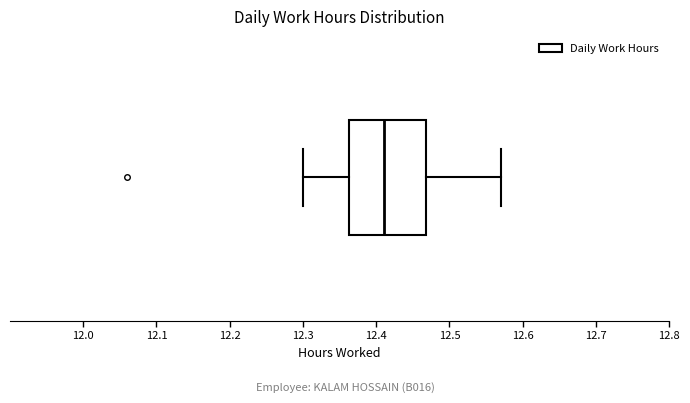

Where is the left edge of the box on the x-axis? The values are not printed on the chart, so give them approximately, as read against the axis.

12.36